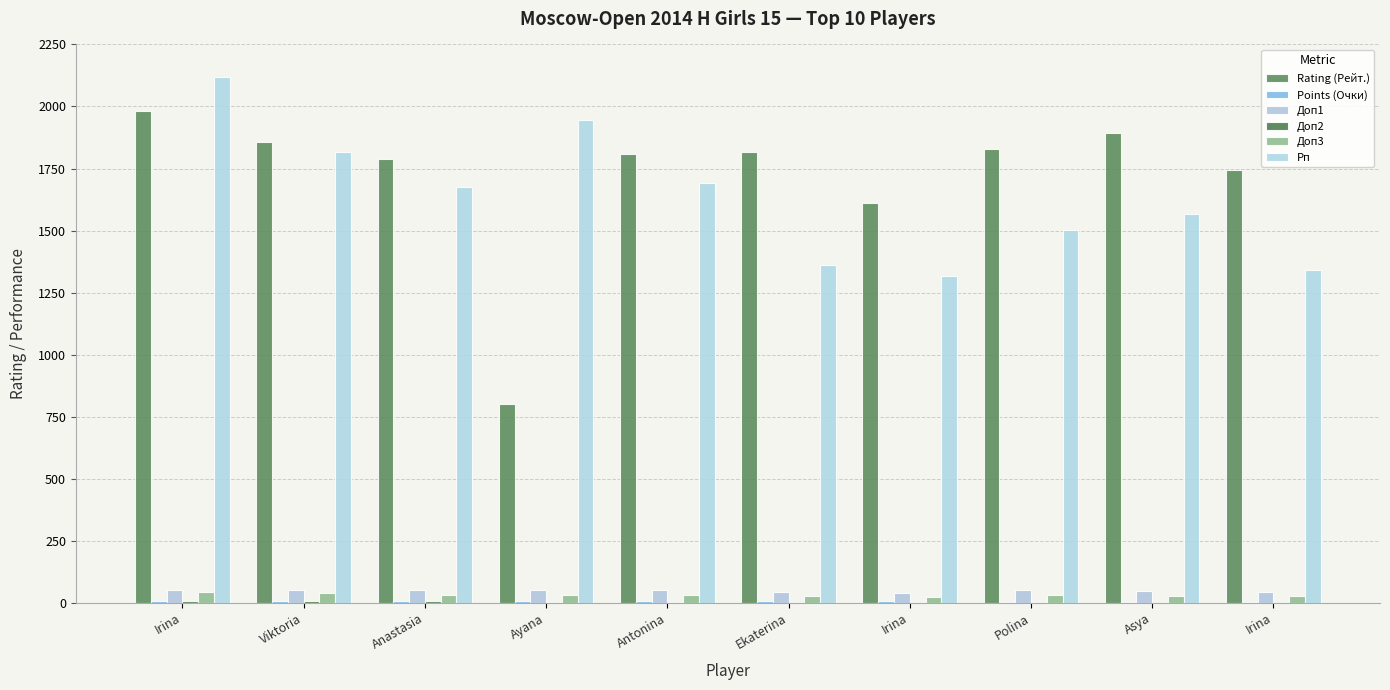

What is the minimum value for Рп?

1315.0